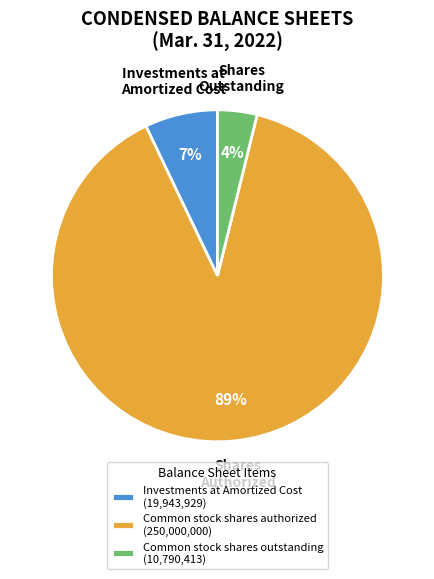

How many slices are in this pie chart?

3